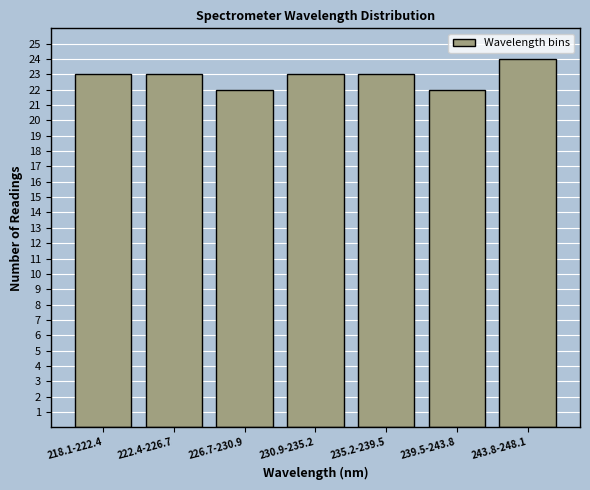

Reading left to right, transcribe all the data shown in this chart.

218.1-222.4=23	222.4-226.7=23	226.7-230.9=22	230.9-235.2=23	235.2-239.5=23	239.5-243.8=22	243.8-248.1=24